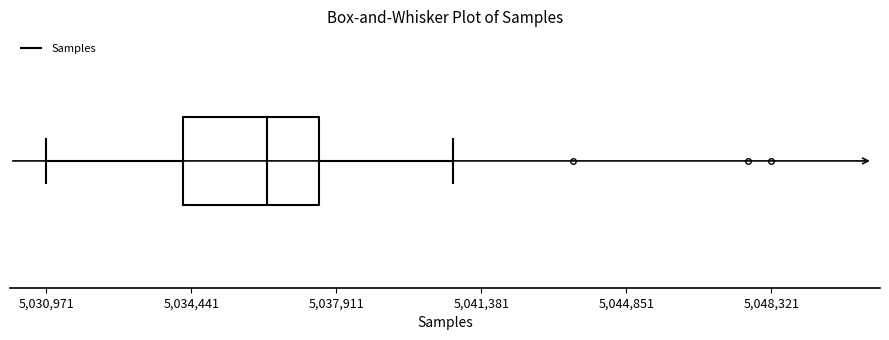

Transcribe this box plot: give where the median line is, the range the box spans, and where the two whiskers end, as read against the x-axis. The values are not printed on the chart, so give them approximately, as read against the axis.

median 5036000, box 5034500 to 5037500, whiskers 5031000 to 5040500